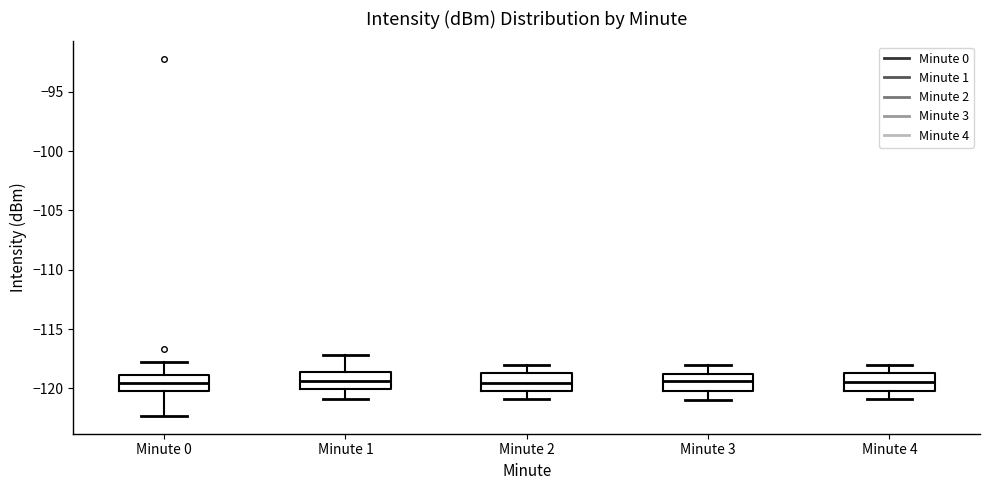

Reading left to right, read every box against the y-axis: the position of its median line, the range the box covers, and the ends of its whiskers. The values are not printed on the chart, so give them approximately, as read against the axis.

Minute 0: median -119.5, box -120.0 to -119.0, whiskers -122.5 to -118.0
Minute 1: median -119.5, box -120.0 to -118.5, whiskers -121.0 to -117.0
Minute 2: median -119.5, box -120.0 to -118.5, whiskers -121.0 to -118.0
Minute 3: median -119.5, box -120.0 to -119.0, whiskers -121.0 to -118.0
Minute 4: median -119.5, box -120.0 to -118.5, whiskers -121.0 to -118.0